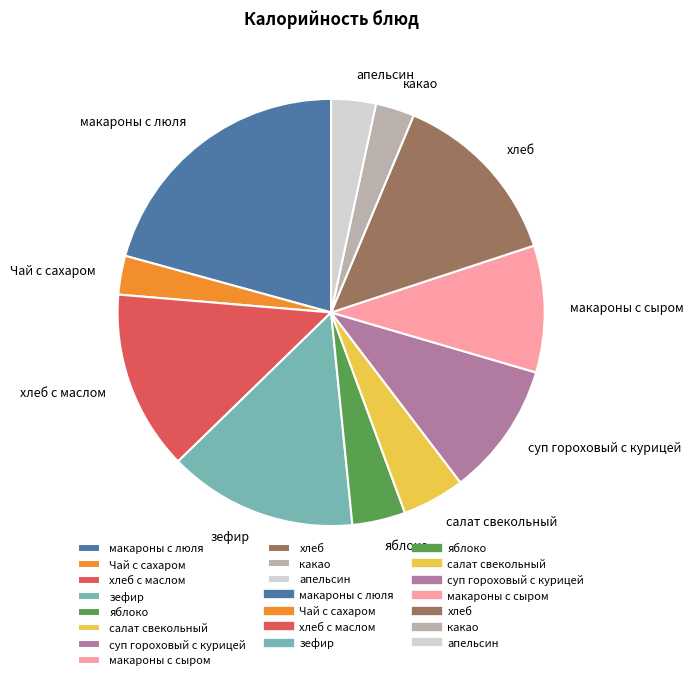

Is there any slice that represents more than half of the pie?

No